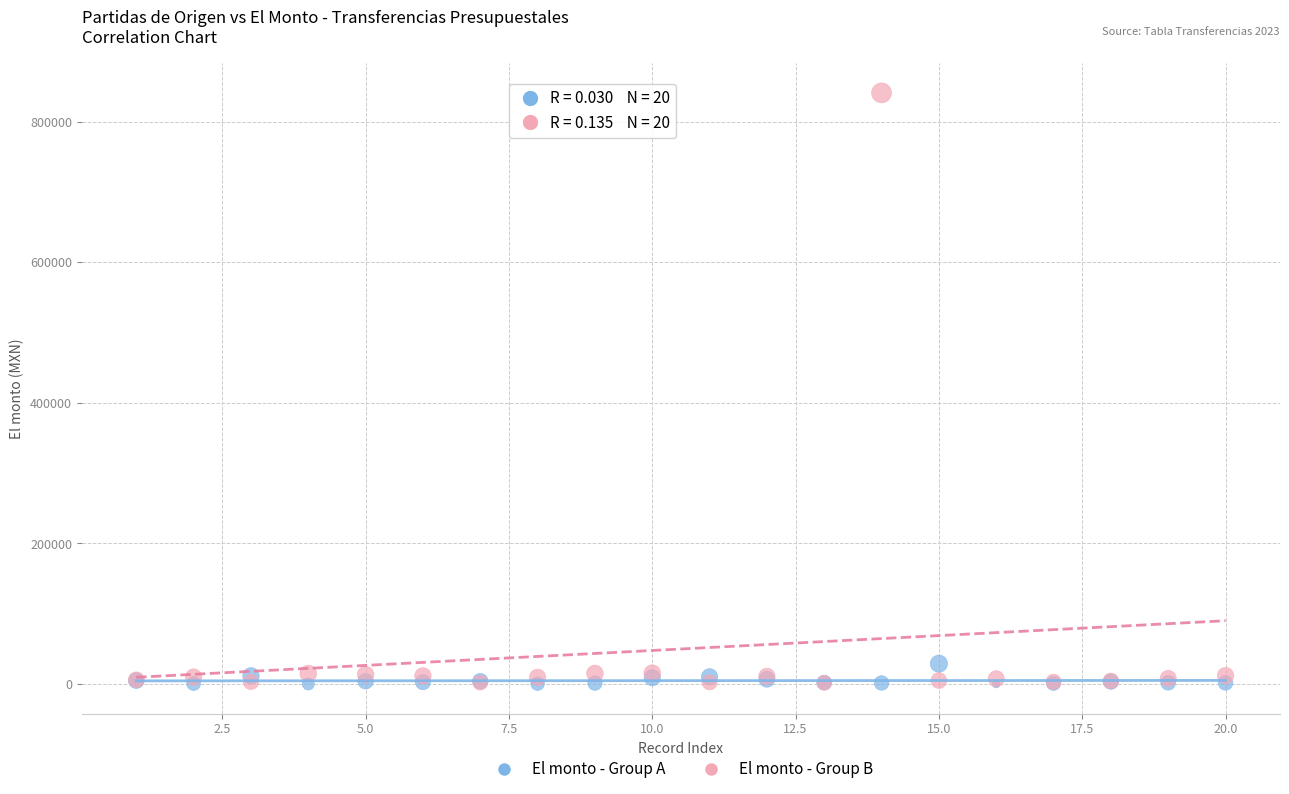

Across all series, what Y value is closest to 420440?

29000.0